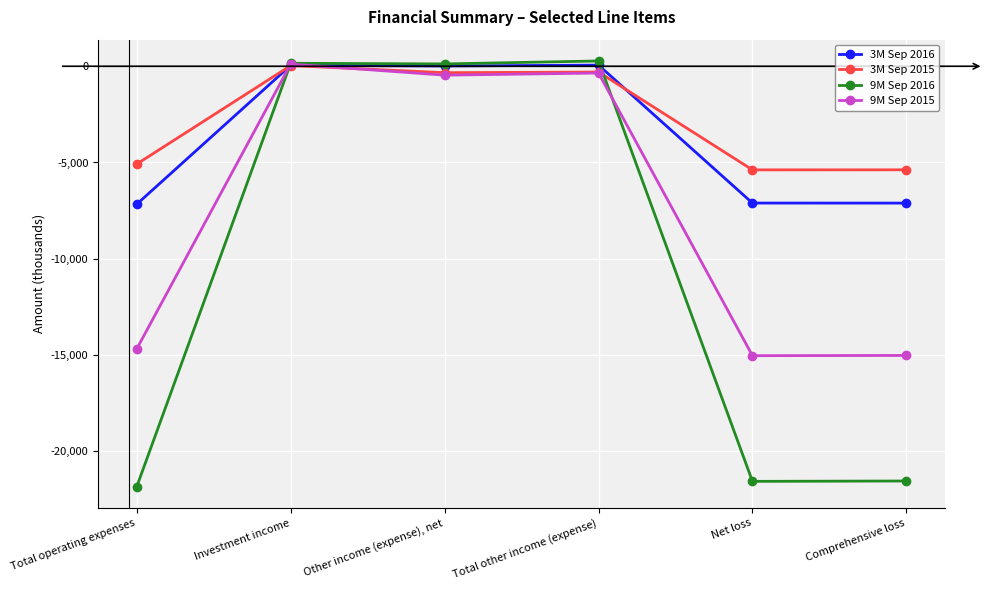

What is the label of the 3rd point from the right?

Total other income (expense)